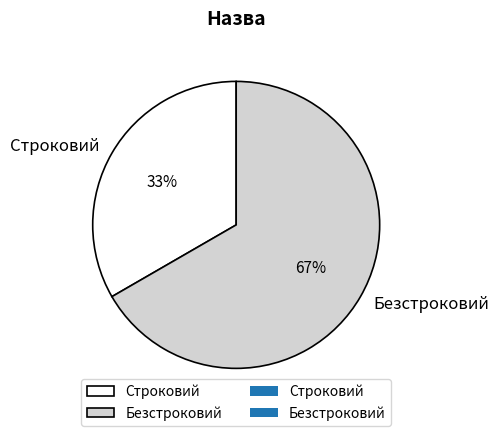

The Строковий slice represents 44% of the pie. True or false?

False